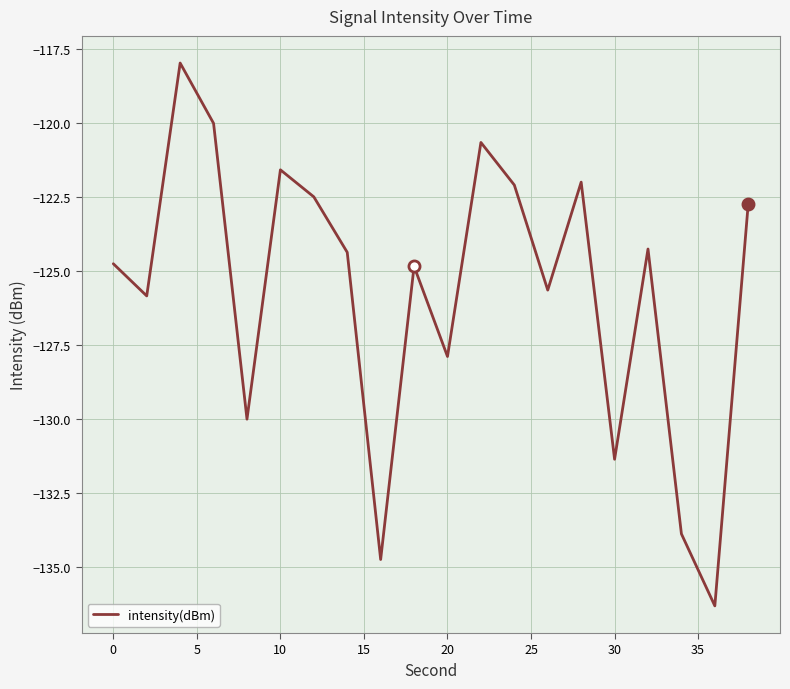

What is the minimum value shown in the chart?

-136.3